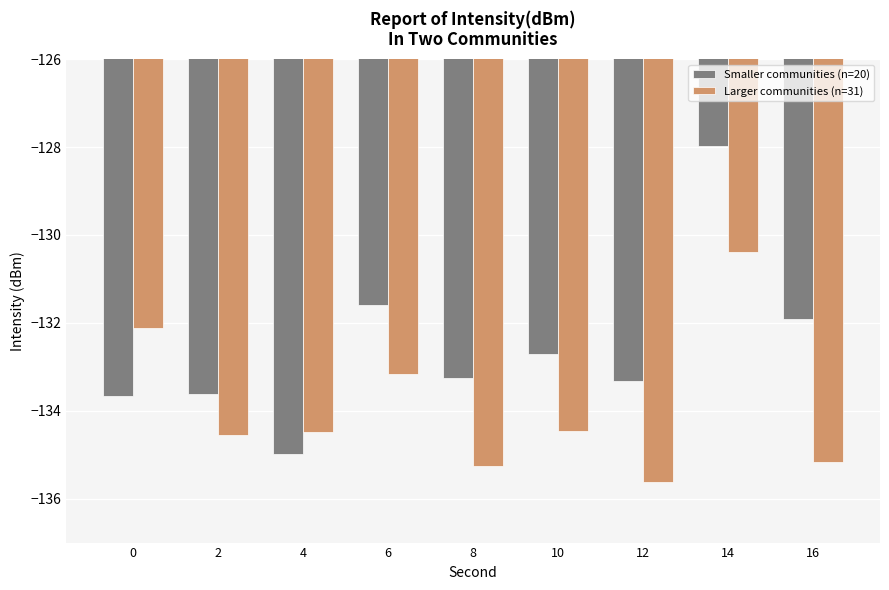

At which label is Smaller communities (n=20) closest to -131?

6